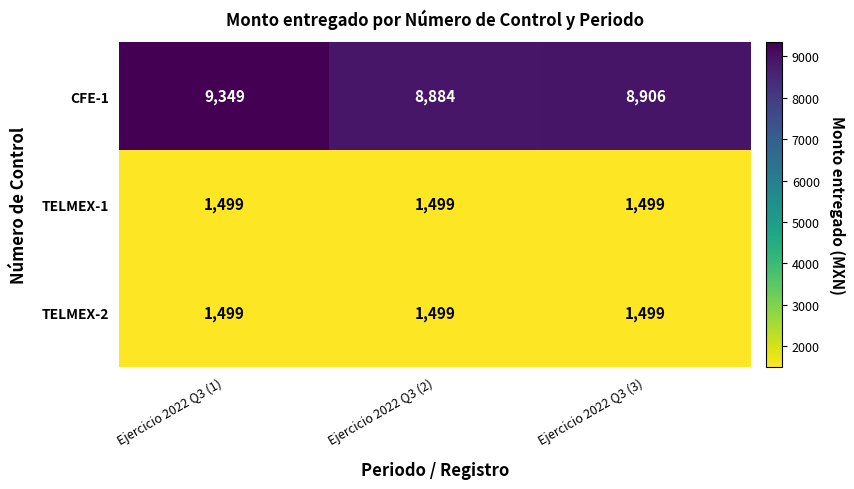

Which series has the widest spread of values?

CFE-1